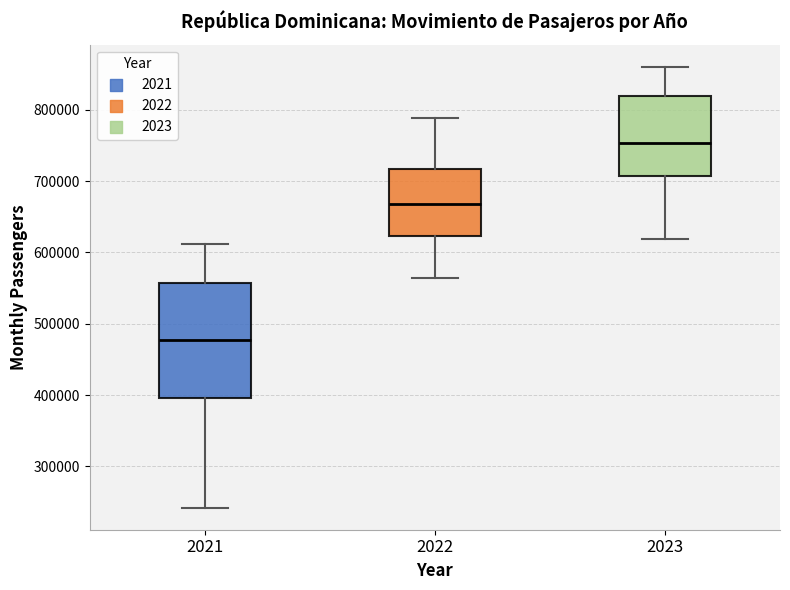

Where is the upper edge of the box at x = 2021 on the y-axis? The values are not printed on the chart, so give them approximately, as read against the axis.

560000